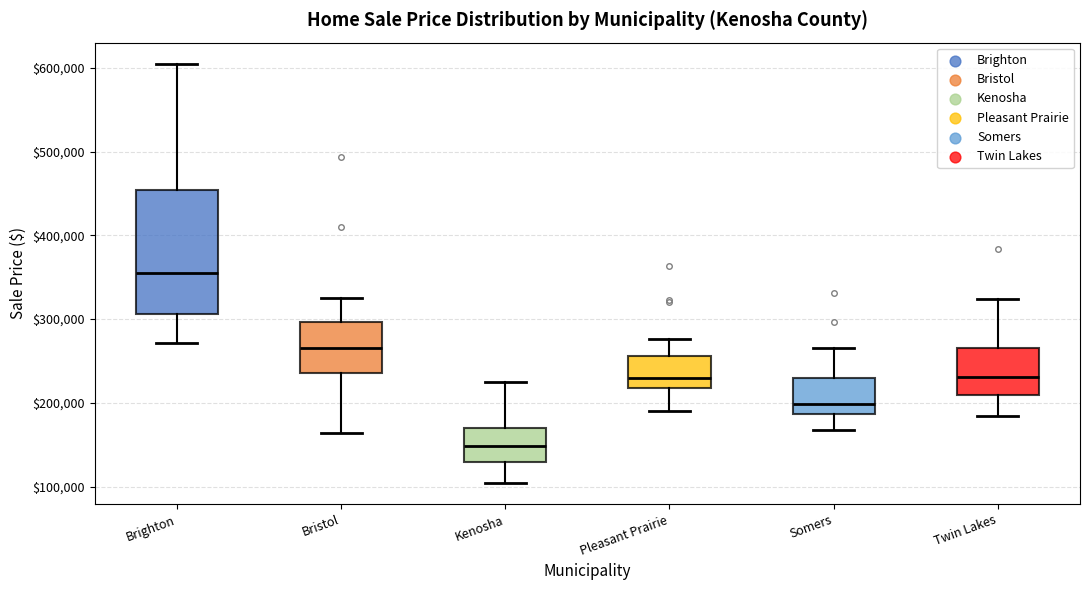

Reading left to right, read every box against the y-axis: the position of its median line, the range the box covers, and the ends of its whiskers. The values are not printed on the chart, so give them approximately, as read against the axis.

Brighton: median 360000, box 310000 to 450000, whiskers 270000 to 610000
Bristol: median 270000, box 240000 to 300000, whiskers 160000 to 330000
Kenosha: median 150000, box 130000 to 170000, whiskers 100000 to 220000
Pleasant Prairie: median 230000, box 220000 to 260000, whiskers 190000 to 280000
Somers: median 200000, box 190000 to 230000, whiskers 170000 to 270000
Twin Lakes: median 230000, box 210000 to 270000, whiskers 180000 to 320000